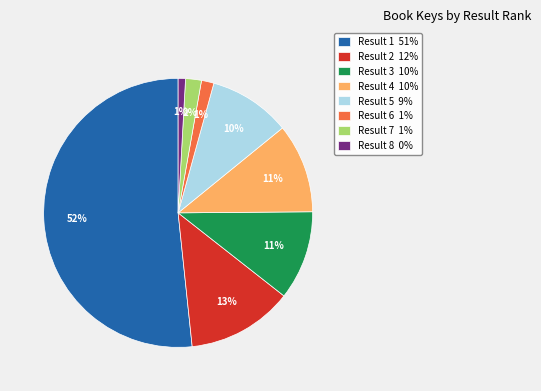

Between Result 7 and Result 4, which is larger?

Result 4